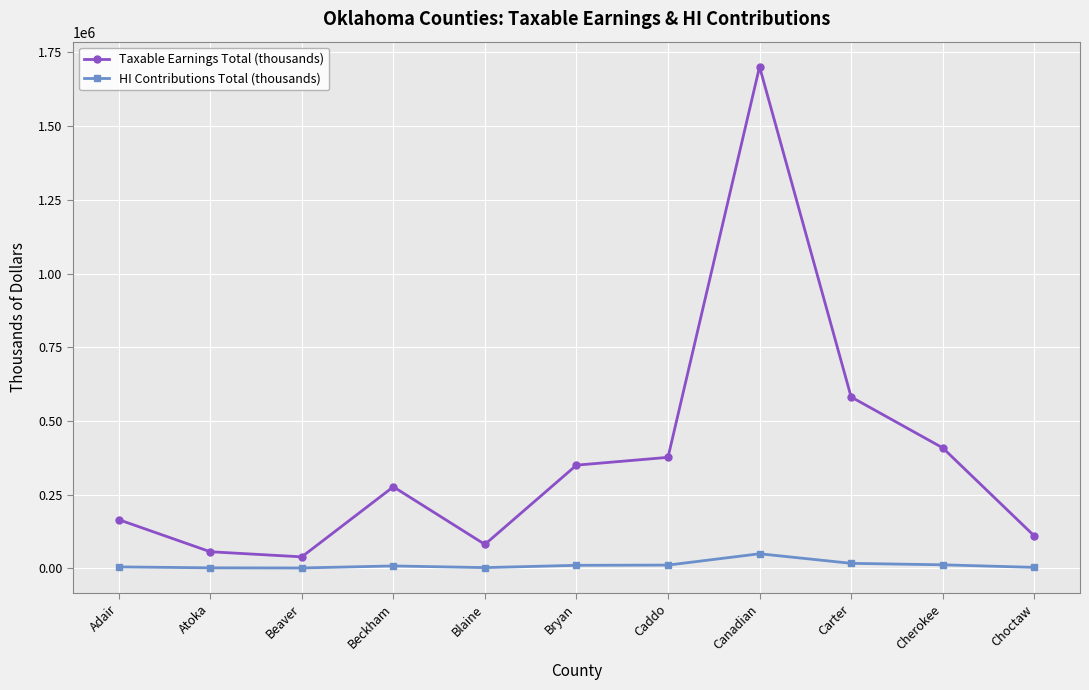

Is it true that HI Contributions Total (thousands) equals 4787 at Adair?

True